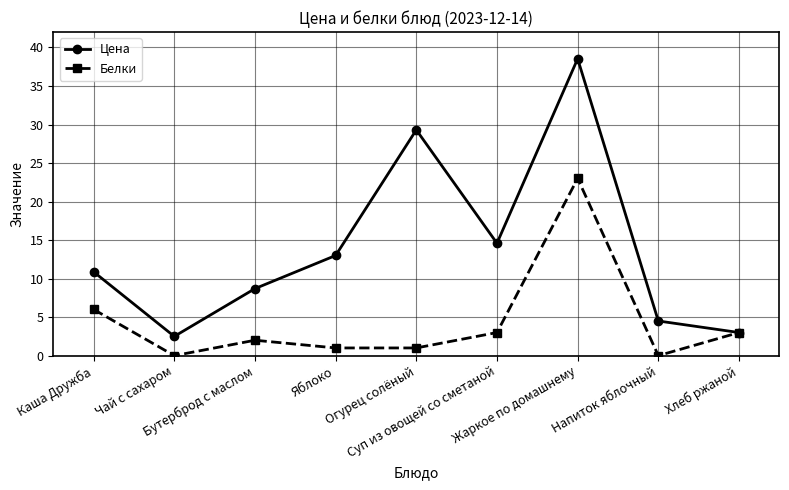

What is the value of the Цена point at the 1st from the left?

10.9